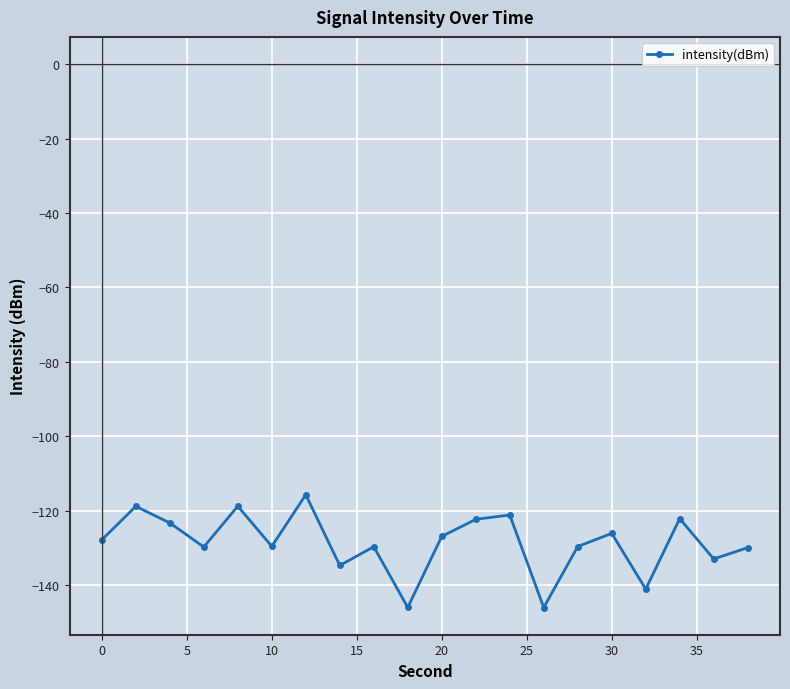

How many points are higher than both their immediate neighbors (excluding endpoints)?

7